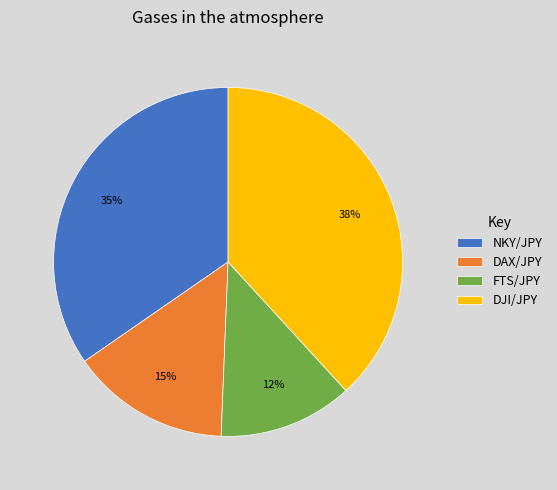

True or false: NKY/JPY accounts for 20% of the total.

False